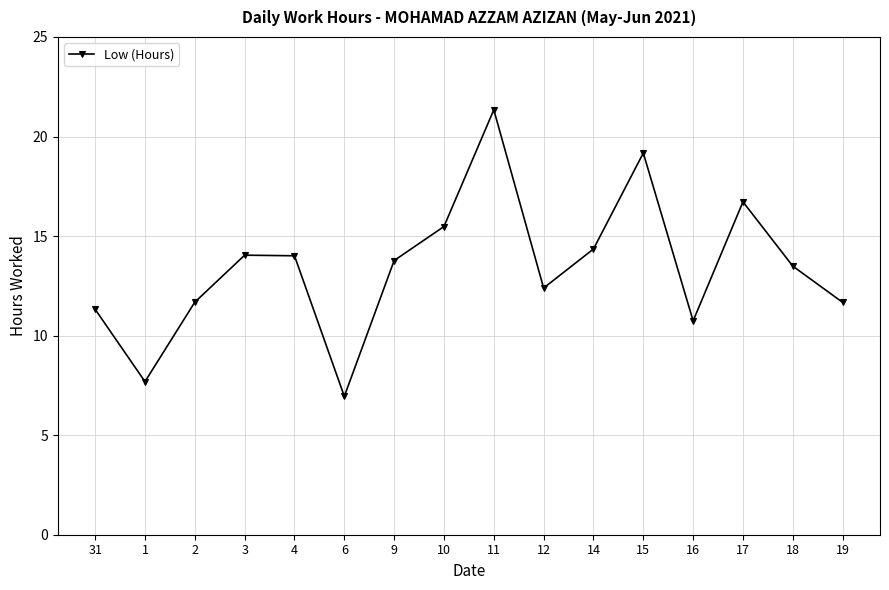

What is the ratio of the value at 17 to the value at 4?

1.2